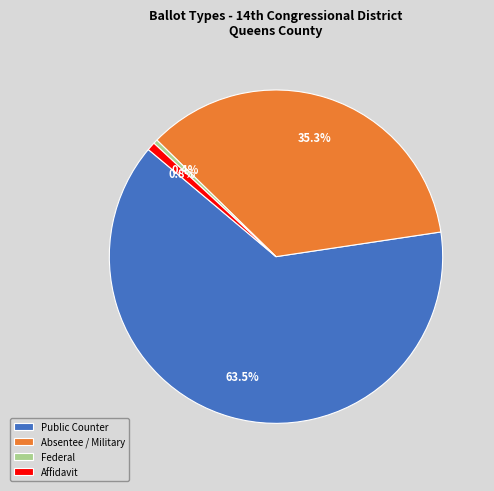

Does Public Counter represent more than half of the total?

Yes